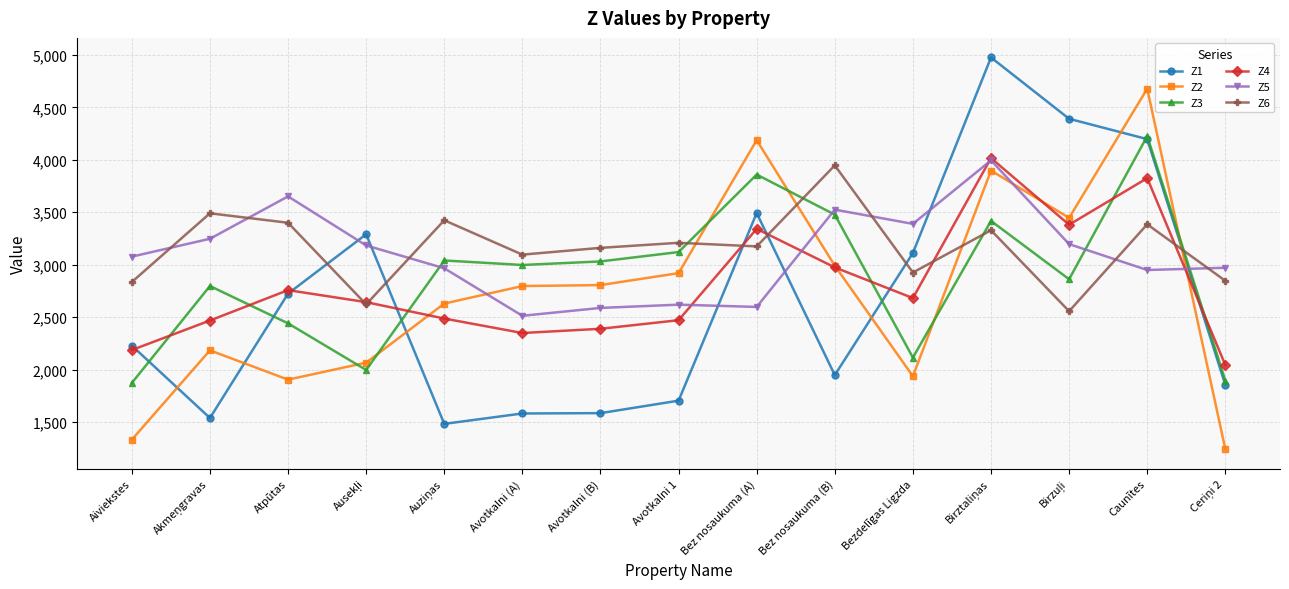

Where is the first local maximum for Z5?

Atpūtas